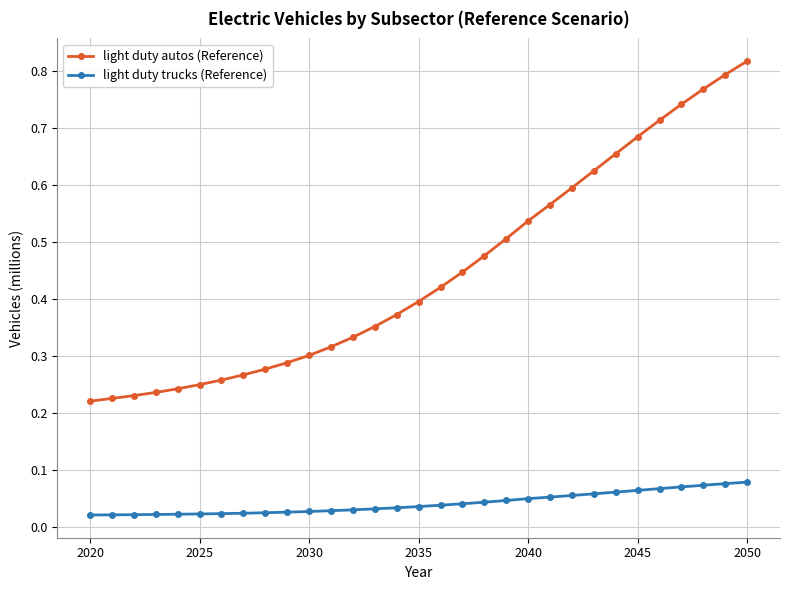

Count the light duty autos (Reference) values in the range 0 to 1.

31